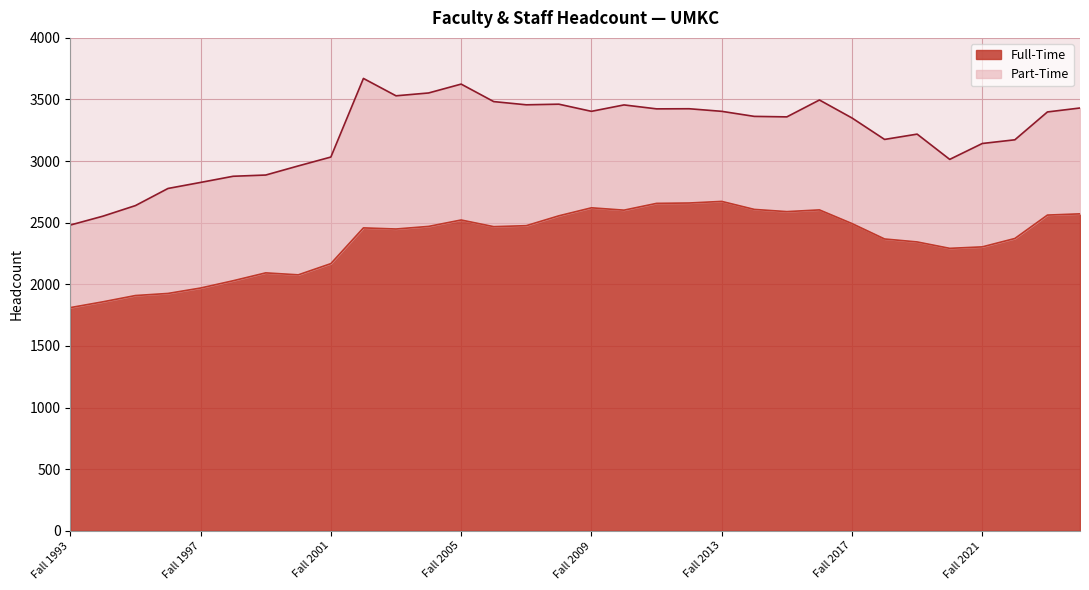

What is the difference between the second highest and second lowest values?

802